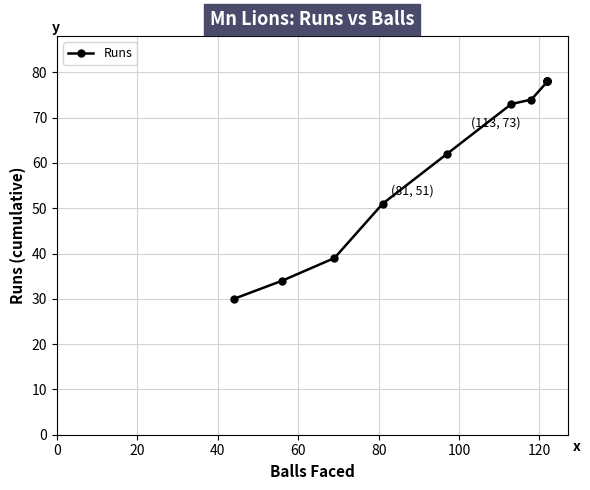

What is the difference between the values at 0 and 60?

21